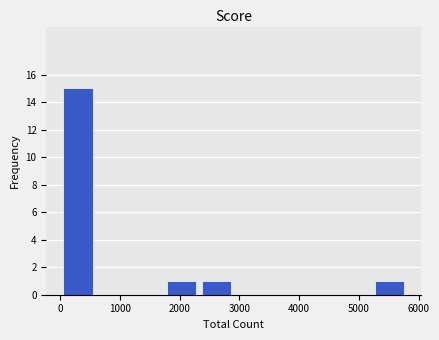

Reading left to right, transcribe this chart: for each bar, give the range it covers on the x-axis and its height. Neither the bar edges nor the heights are printed on the chart, so give them approximately, as read against the axes.

0 to 600: 15
600 to 1200: 0
1200 to 1700: 0
1700 to 2300: 1
2300 to 2900: 1
2900 to 3500: 0
3500 to 4100: 0
4100 to 4600: 0
4600 to 5200: 0
5200 to 5800: 1